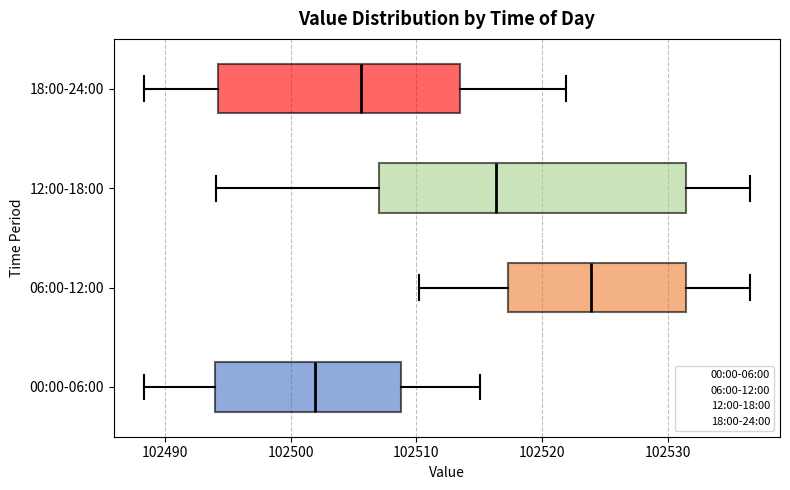

Reading bottom to top, read every box against the x-axis: the position of its median line, the range the box covers, and the ends of its whiskers. The values are not printed on the chart, so give them approximately, as read against the axis.

00:00-06:00: median 102502, box 102494 to 102509, whiskers 102488 to 102515
06:00-12:00: median 102524, box 102517 to 102531, whiskers 102510 to 102536
12:00-18:00: median 102516, box 102507 to 102531, whiskers 102494 to 102536
18:00-24:00: median 102506, box 102494 to 102513, whiskers 102488 to 102522